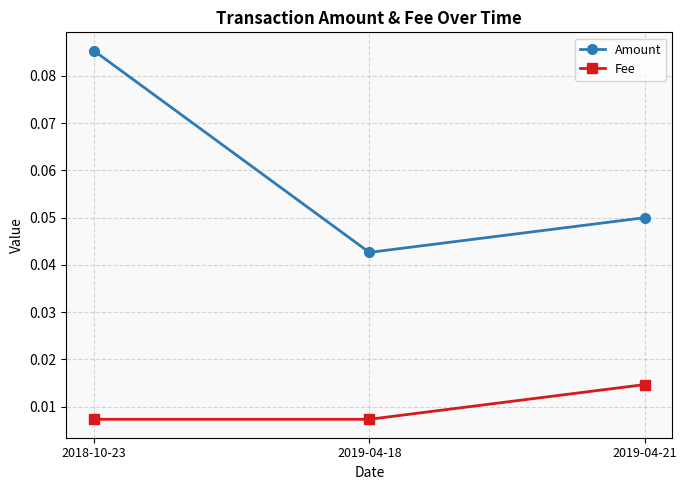

Is this an area chart (filled region under the line)?

No